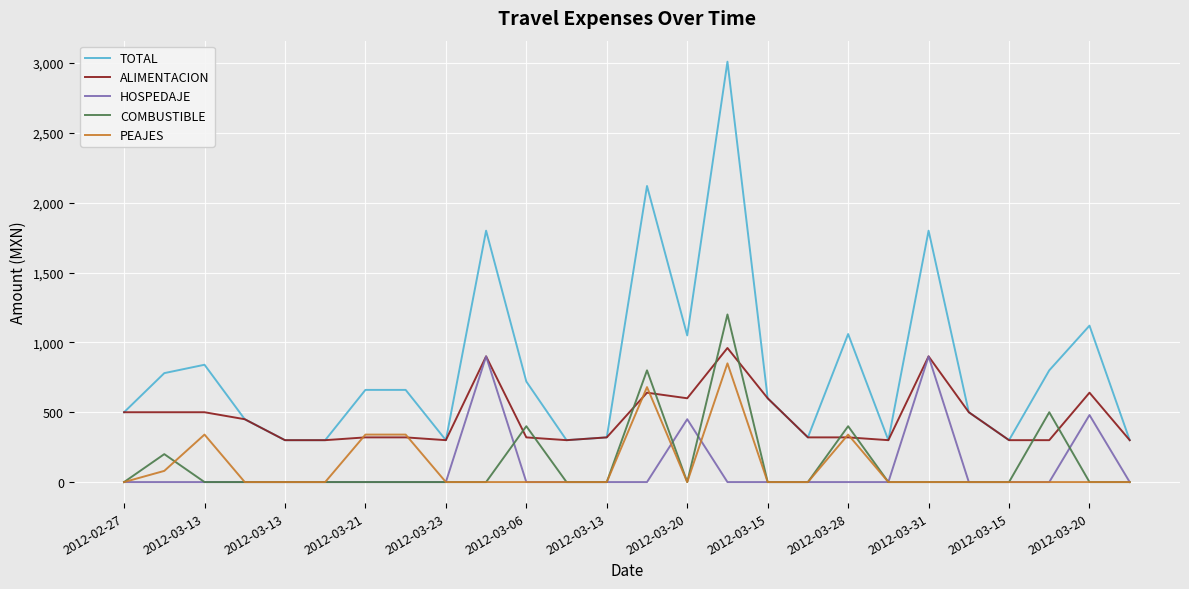

Which series has the largest total across all categories?

TOTAL